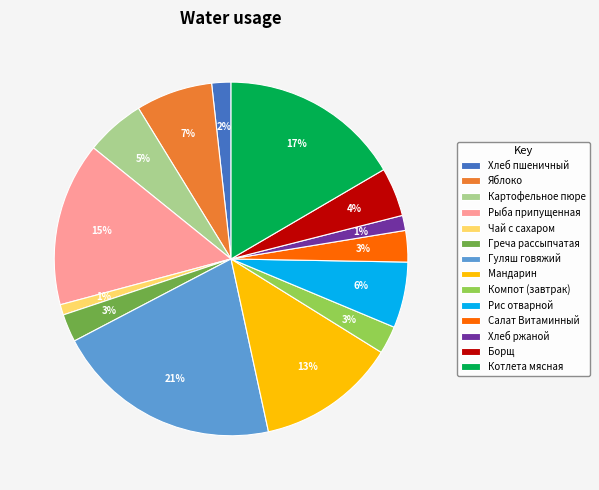

Is there a majority slice in this chart?

No